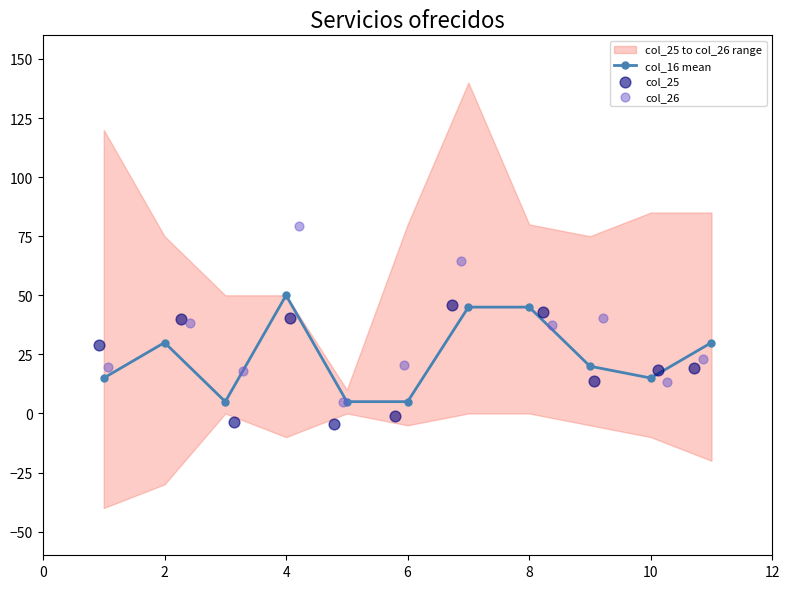

At how many categories does at least one series exceed 32?

5